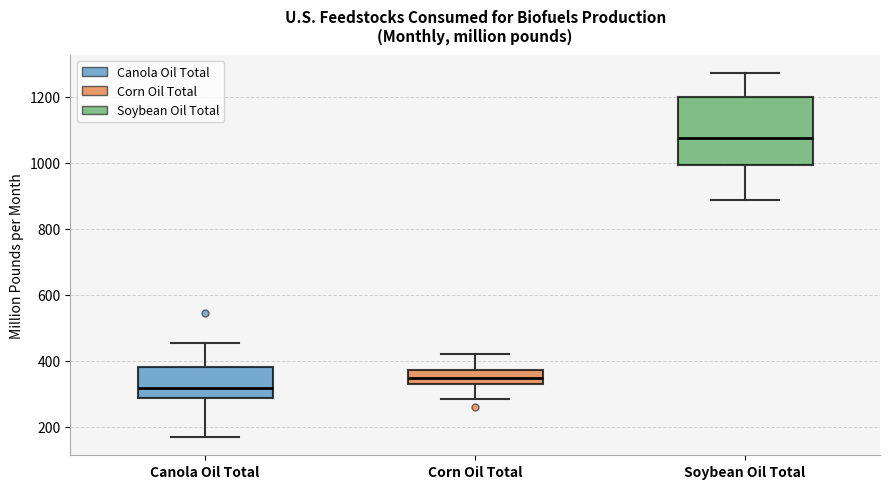

Which box is the tallest, from its lower edge to its upper edge?

Soybean Oil Total